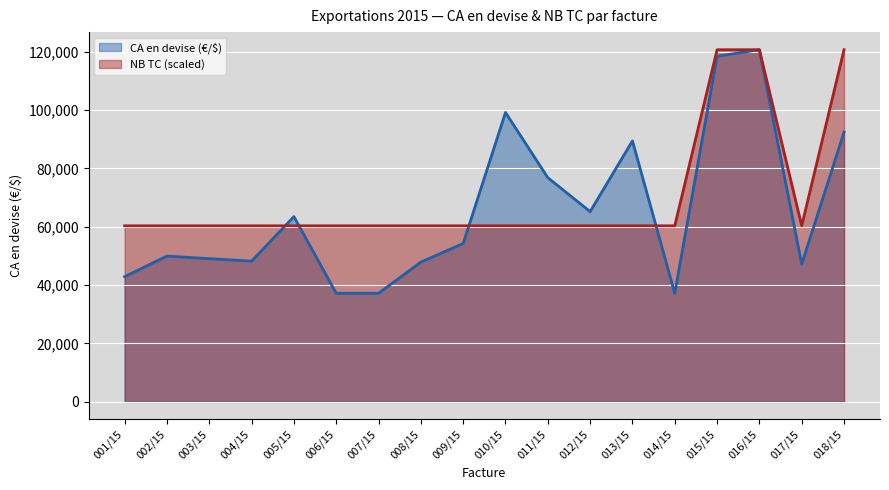

Does the chart display data point markers on the line(s)?

No